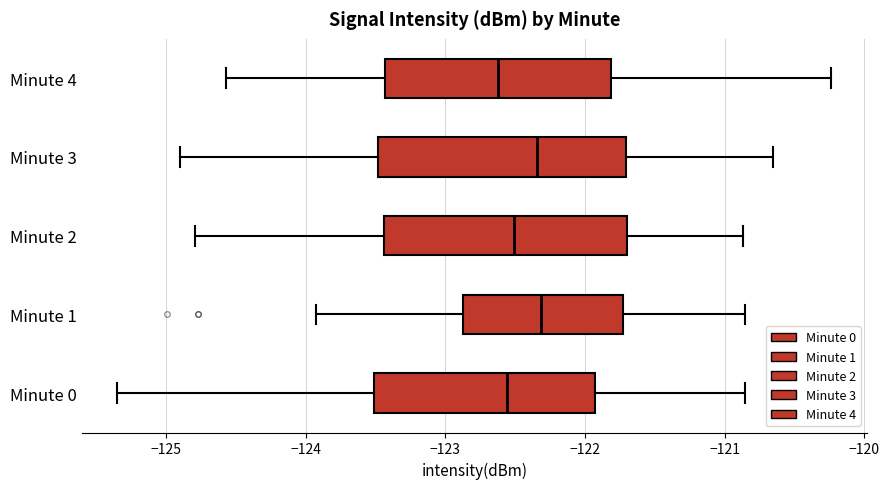

Reading bottom to top, transcribe this box plot: for each box, give where its median line is, the range the box spans, and where its two whiskers end, as read against the x-axis. The values are not printed on the chart, so give them approximately, as read against the axis.

Minute 0: median -122.6, box -123.5 to -121.9, whiskers -125.3 to -120.9
Minute 1: median -122.3, box -122.9 to -121.7, whiskers -123.9 to -120.9
Minute 2: median -122.5, box -123.4 to -121.7, whiskers -124.8 to -120.9
Minute 3: median -122.3, box -123.5 to -121.7, whiskers -124.9 to -120.7
Minute 4: median -122.6, box -123.4 to -121.8, whiskers -124.6 to -120.2